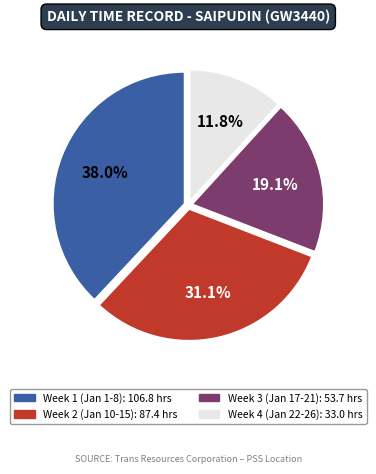

Is there a majority slice in this chart?

No